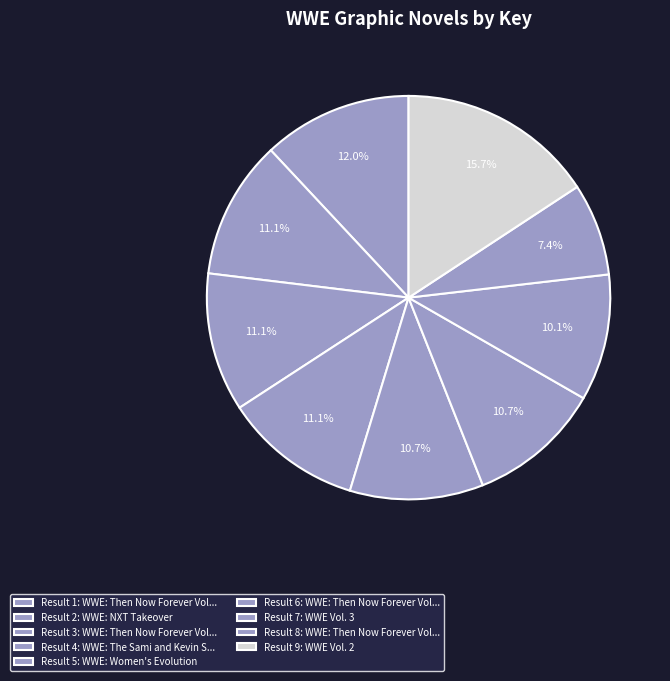

Which category has the smallest portion of the pie?

WWE: Then Now Forever Vol. 1